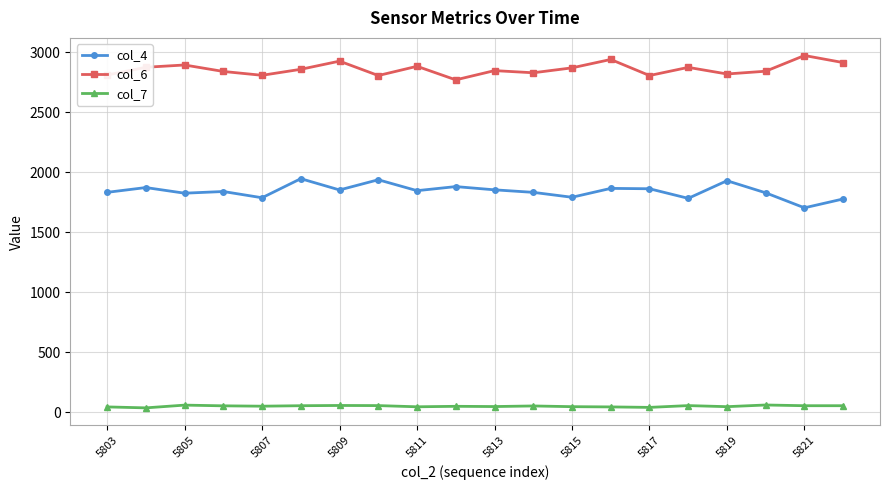

True or false: col_7 and col_4 cross at least once.

False